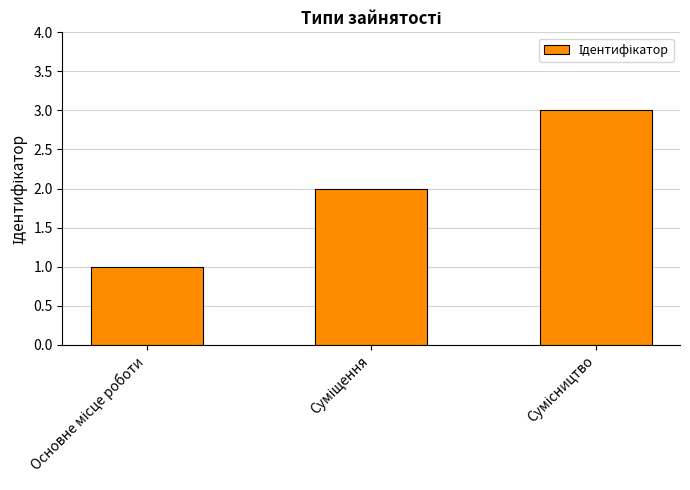

What is the maximum value shown in the chart?

3